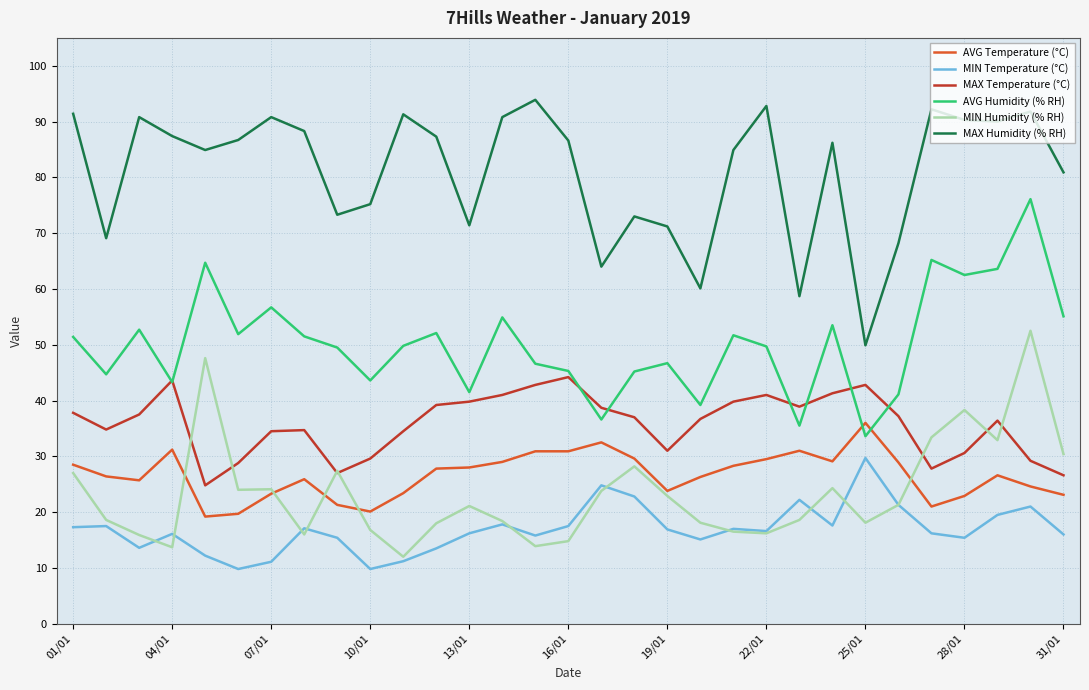

What is the highest value of the AVG Humidity (% RH) series?

76.1